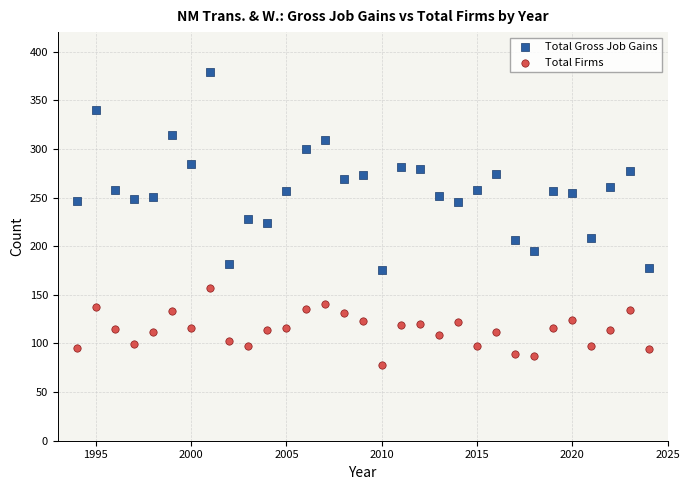

Which series reaches the maximum Y coordinate?

Total Gross Job Gains